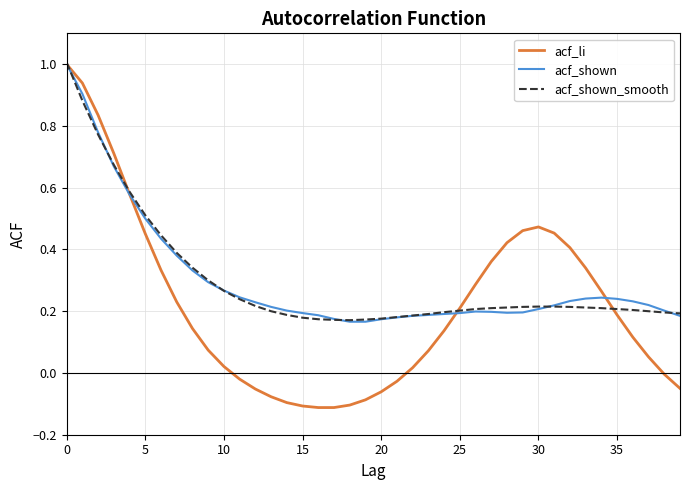

Which series has the widest spread of values?

acf_li